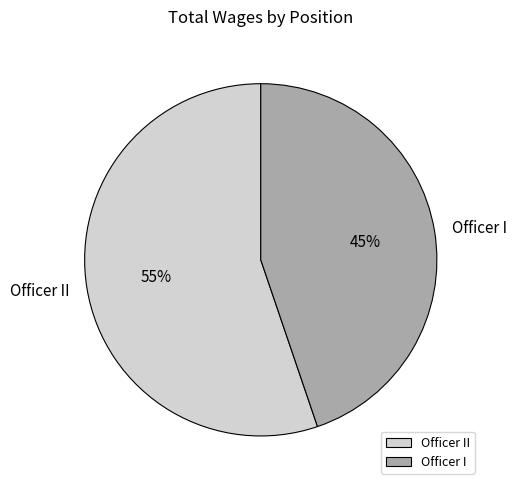

Between Officer II and Officer I, which is larger?

Officer II